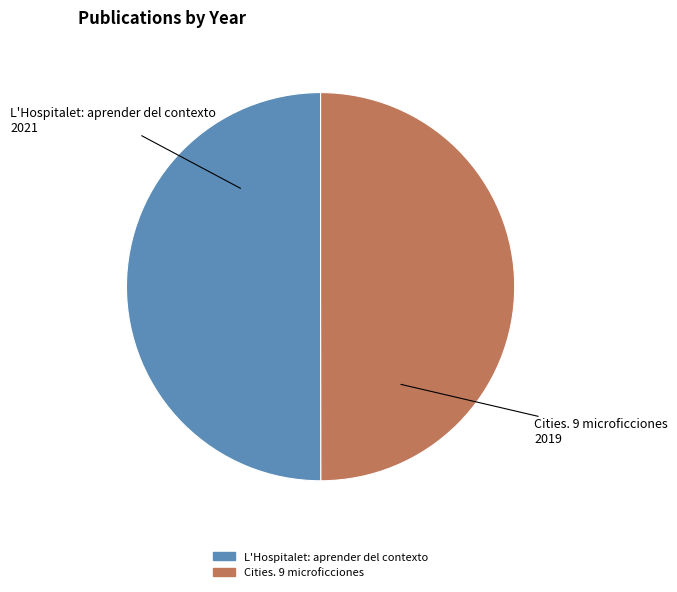

Do L'Hospitalet: aprender del contexto and Cities. 9 microficciones together represent more than half of the pie?

Yes